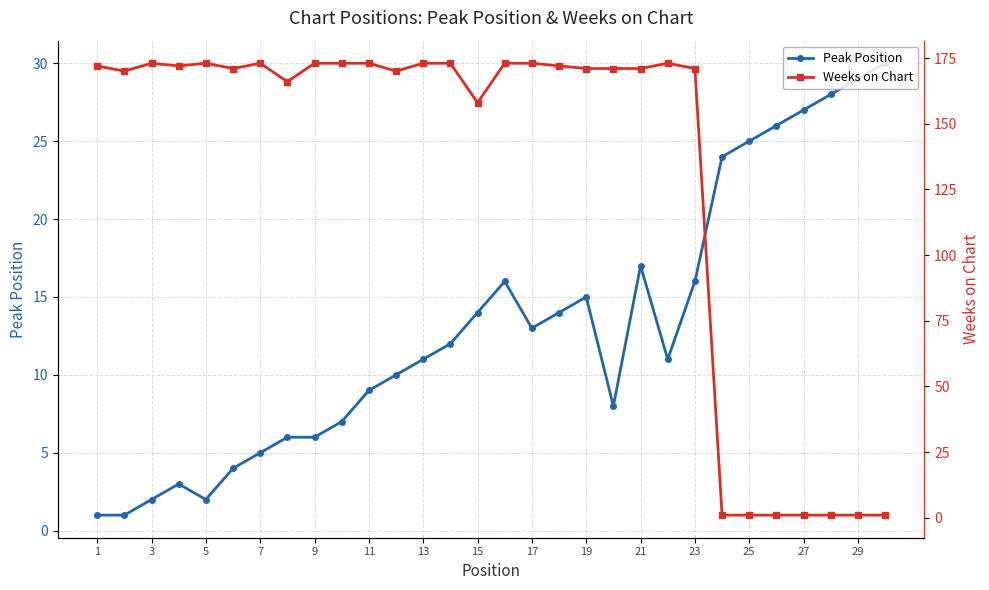

How many data points in Peak Position are above 12?

14